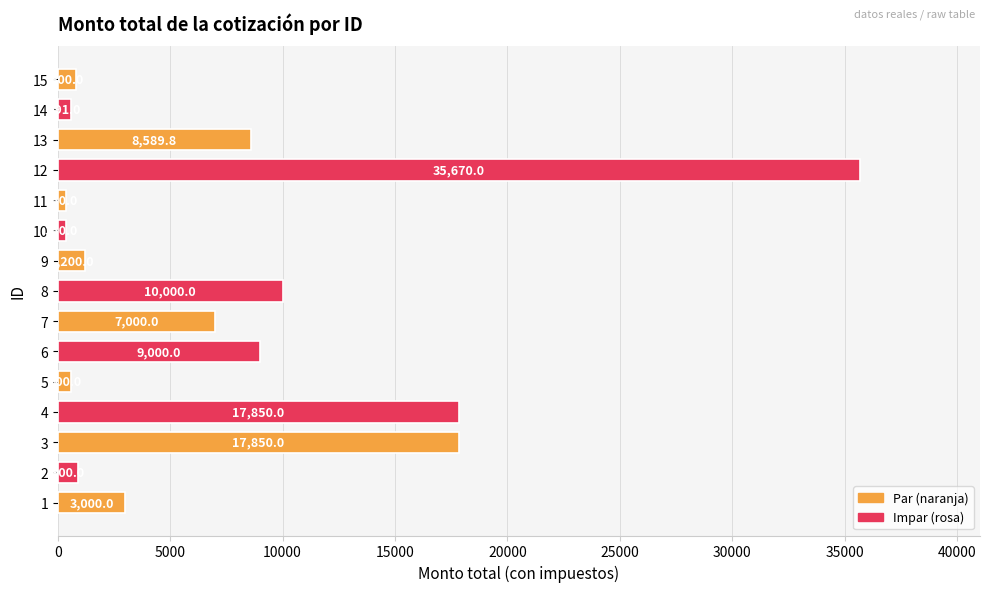

What is the difference between the values at 3 and 12?

17820.0